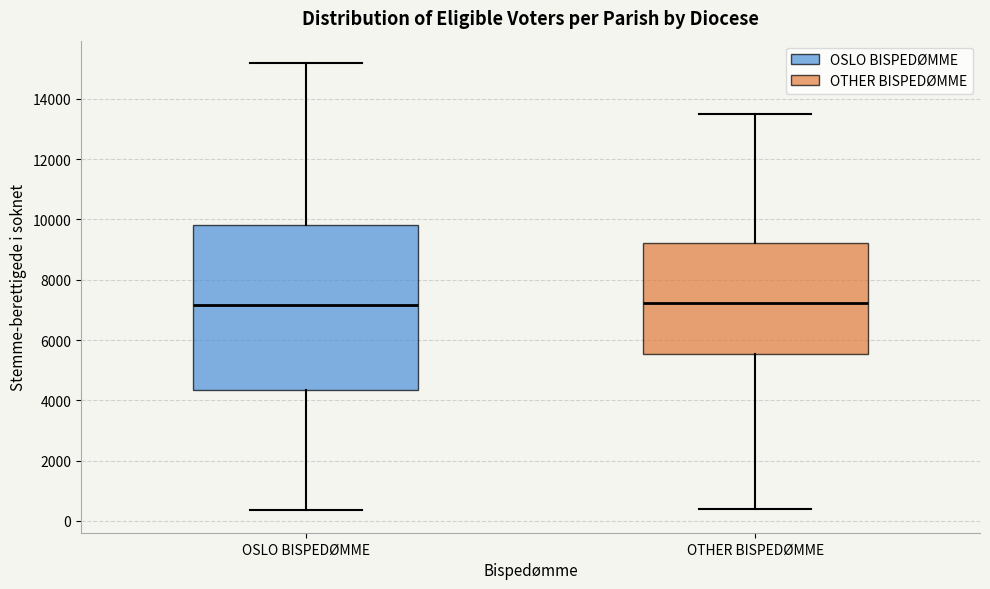

Comparing the boxes themselves (not the whiskers), which one is the tallest?

OSLO BISPEDØMME